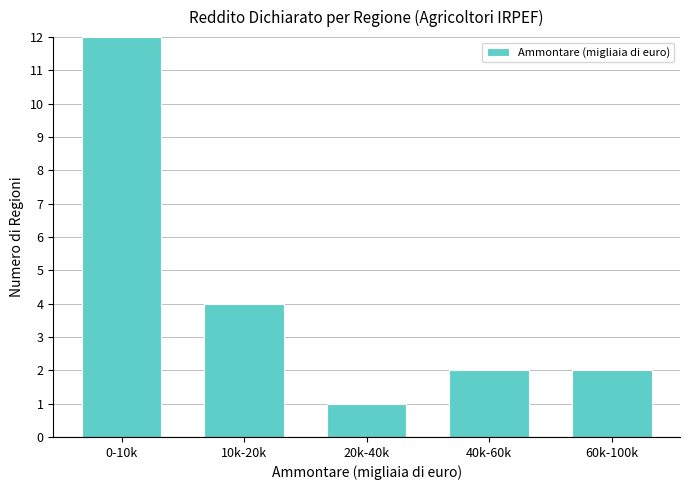

Reading left to right, extract all data points from this chart.

0-10k=12	10k-20k=4	20k-40k=1	40k-60k=2	60k-100k=2